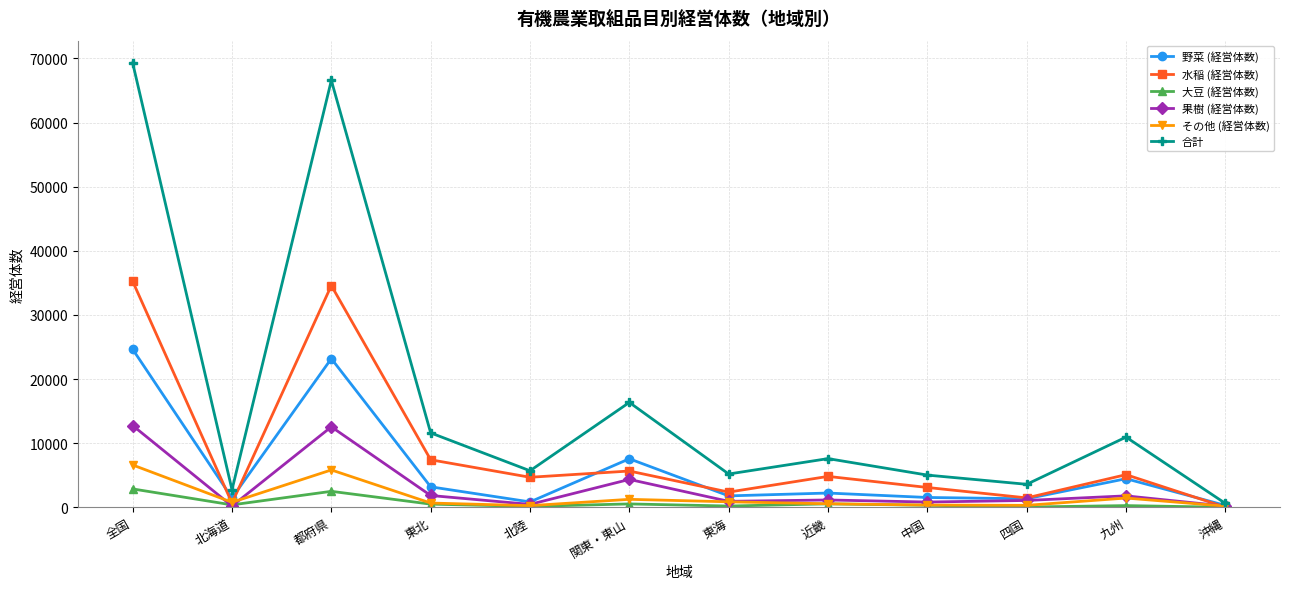

The 合計 series shows 3583 at 四国. True or false?

True